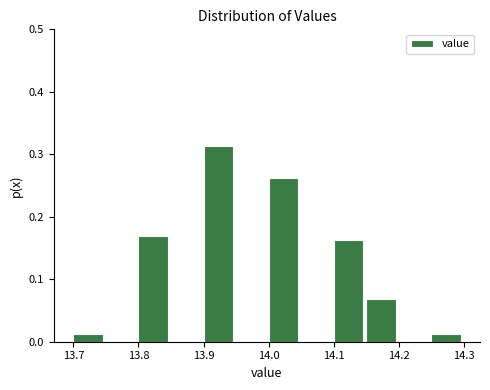

Reading left to right, transcribe this chart: for each bar, give the range it covers on the x-axis and its height. The values are not printed on the chart, so give them approximately, as read against the axis.

13.70 to 13.75: 0.01
13.75 to 13.80: 0
13.80 to 13.85: 0.17
13.85 to 13.90: 0
13.90 to 13.95: 0.31
13.95 to 14.00: 0
14.00 to 14.05: 0.26
14.05 to 14.10: 0
14.10 to 14.15: 0.16
14.15 to 14.20: 0.07
14.20 to 14.25: 0
14.25 to 14.30: 0.01